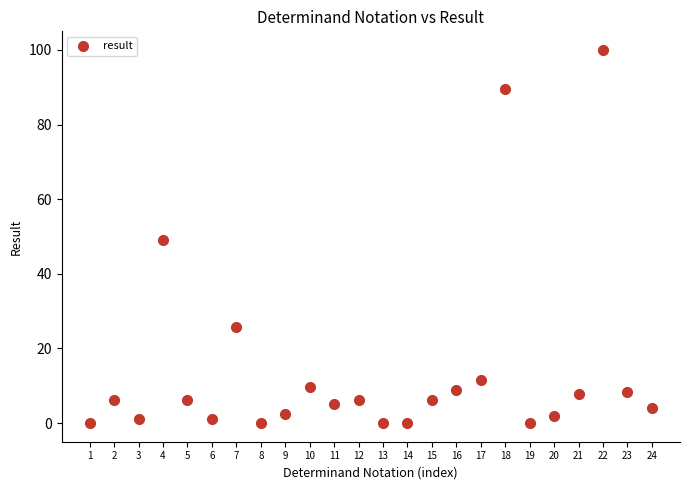

How many points are shown in the scatter plot?

24